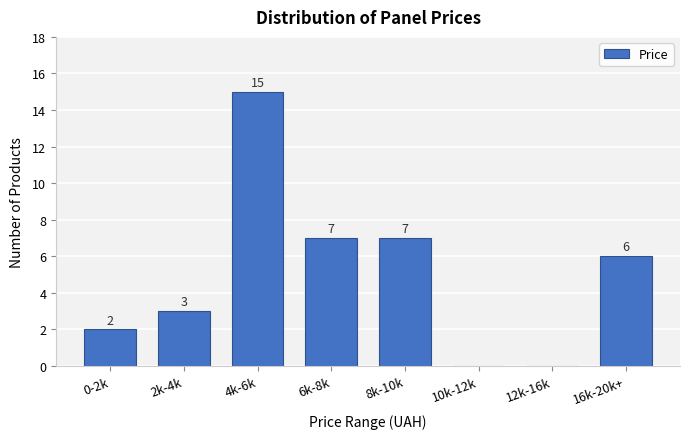

Reading right to left, list all the values displayed in this chart.

16k-20k+=6	12k-16k=0	10k-12k=0	8k-10k=7	6k-8k=7	4k-6k=15	2k-4k=3	0-2k=2